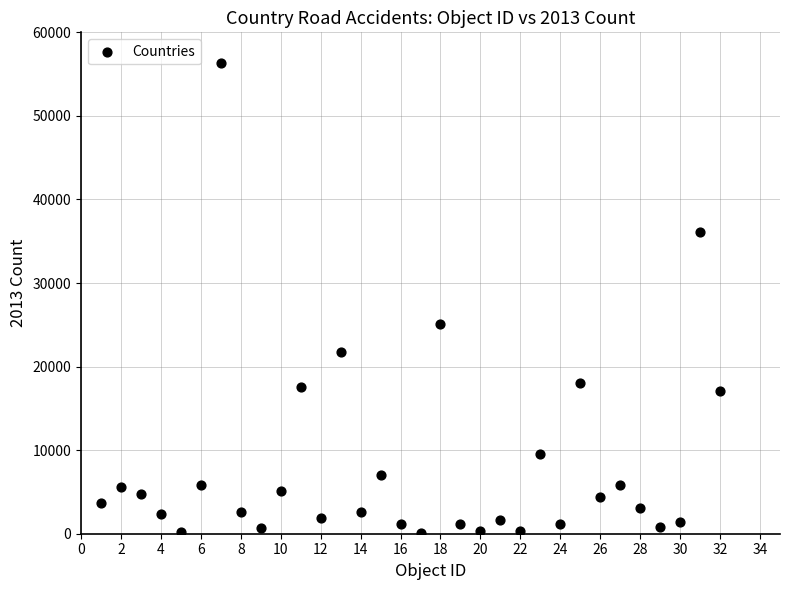

What Y value in the scatter plot is closest to 28236?

25066